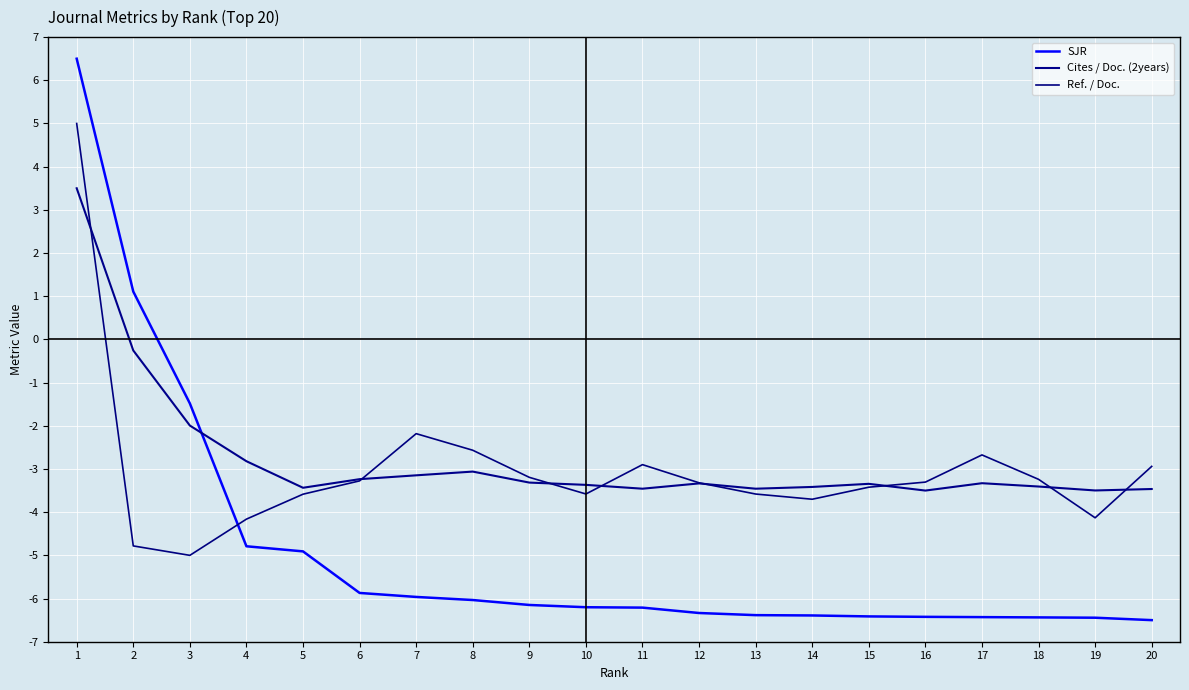

What is the difference between the maximum and minimum values in the Cites / Doc. (2years) series?

7.0